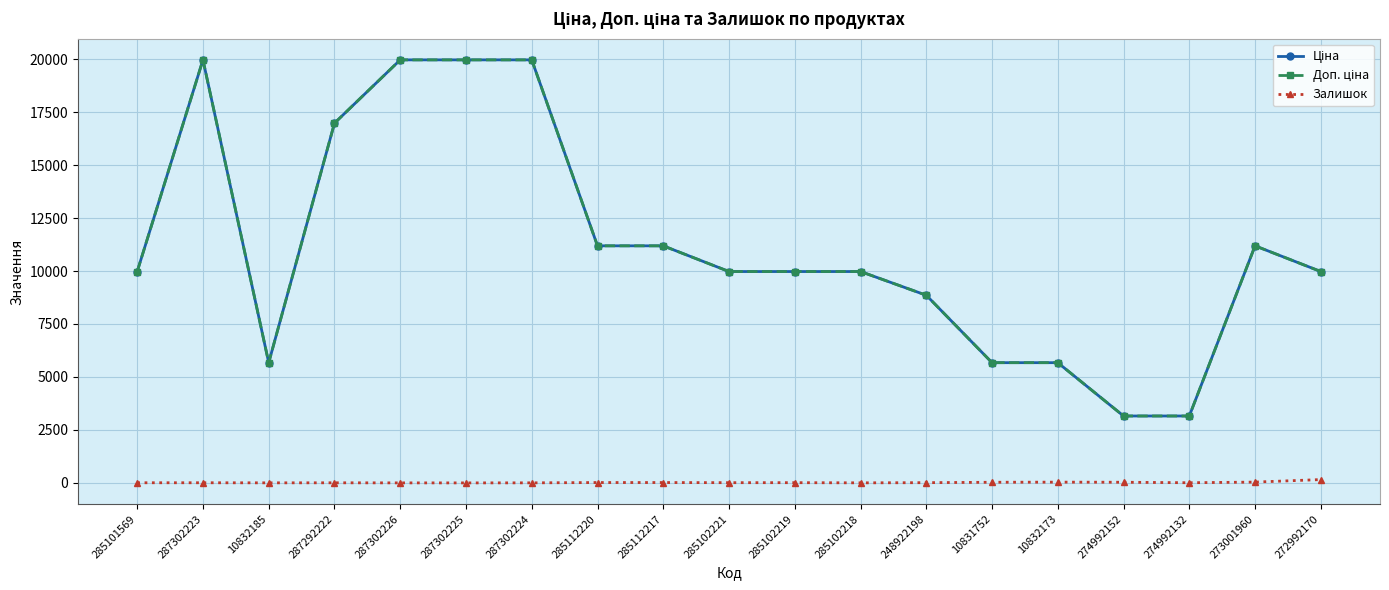

Is it true that Залишок equals 11.0 at 285102221?

True